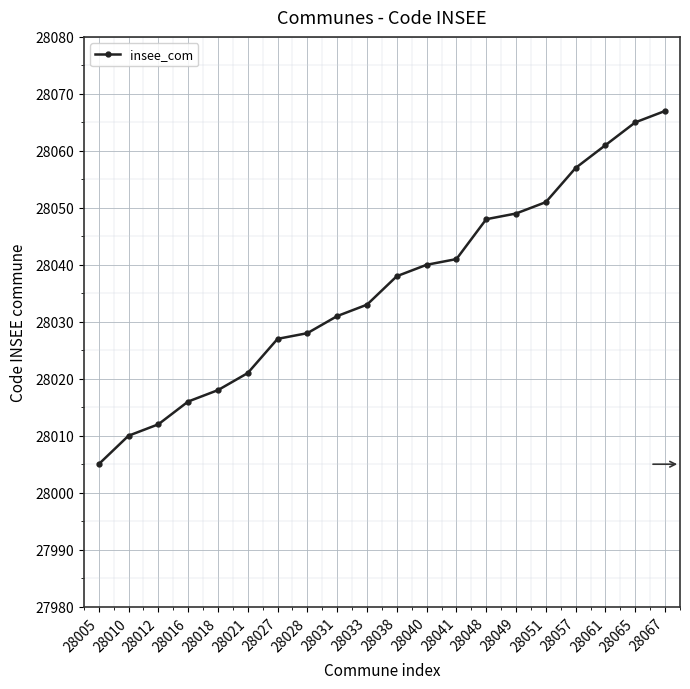

What is the value of the 15th point from the left?

28049